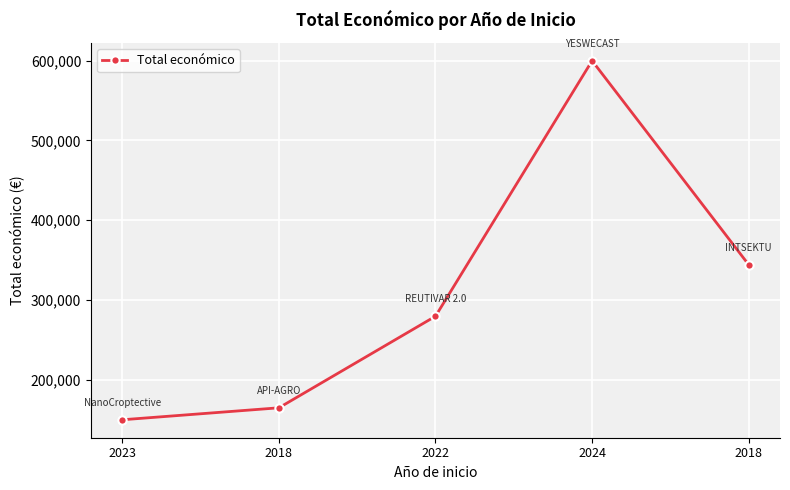

What is the minimum value shown in the chart?

150000